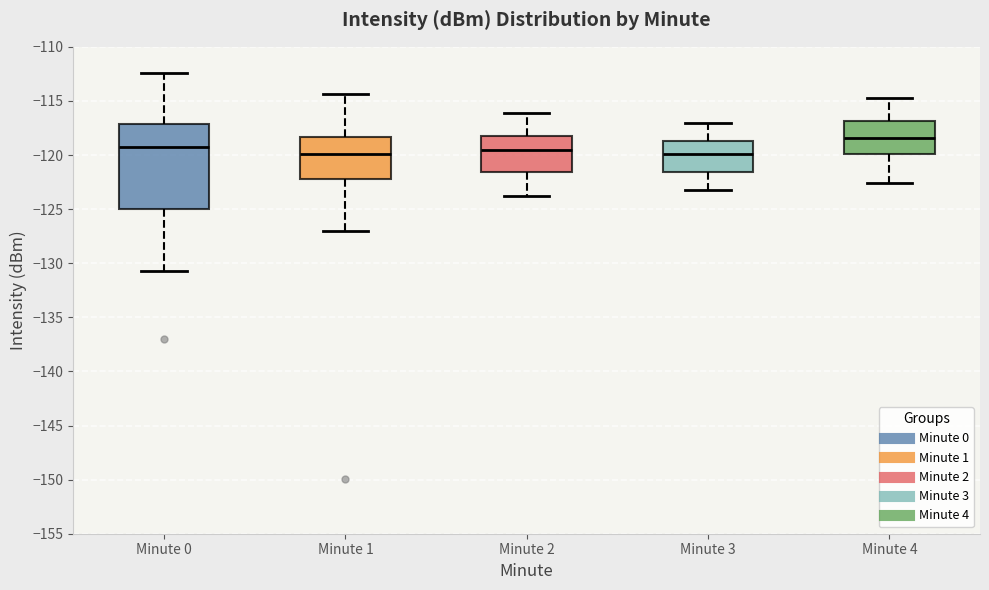

Where is the upper edge of the box for Minute 4 on the y-axis? The values are not printed on the chart, so give them approximately, as read against the axis.

-117.0